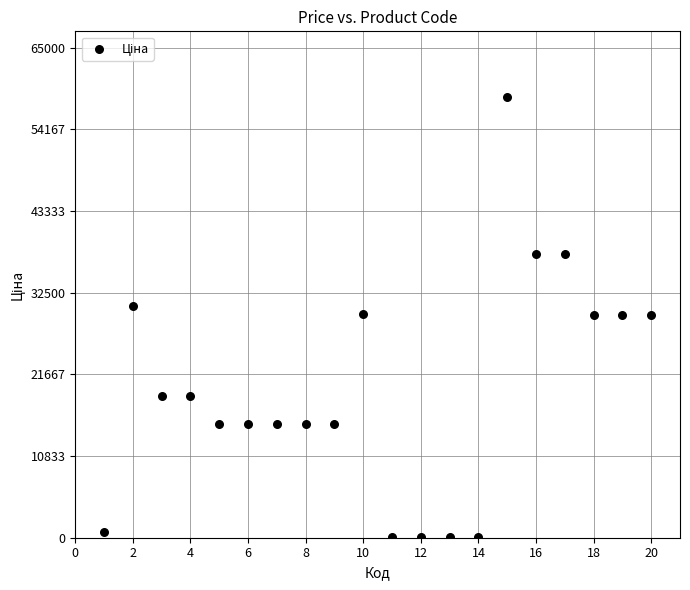

What is the range of Y values (max minus min)?

58369.5